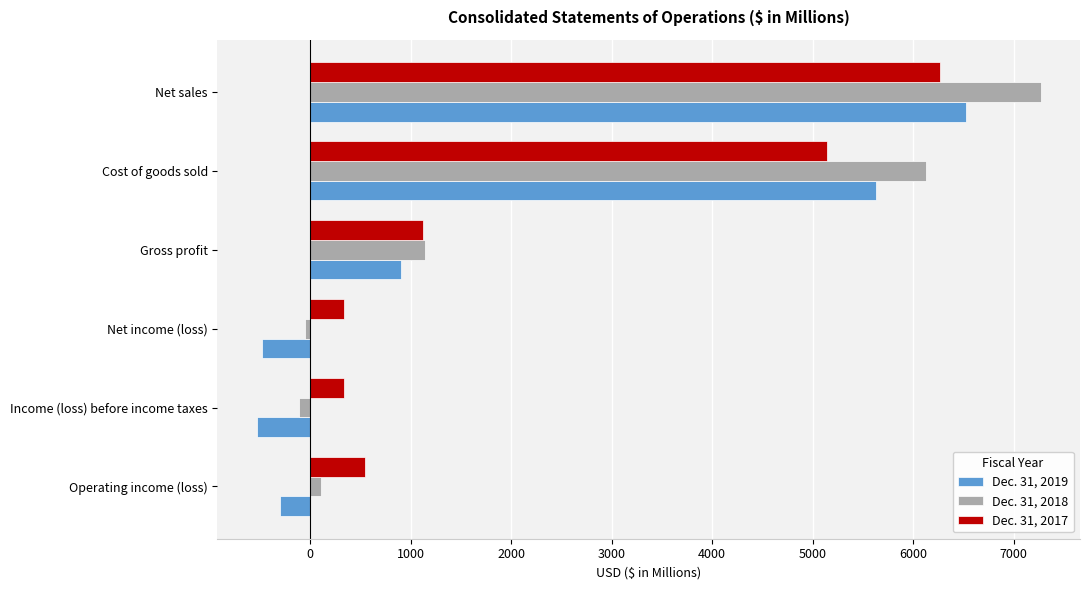

What are all the series names shown in the legend?

Dec. 31, 2019, Dec. 31, 2018, Dec. 31, 2017